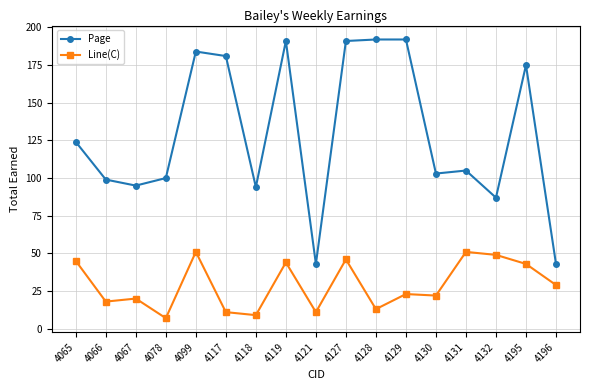

Read the Line(C) value at 4195, to the nearest 10.

40